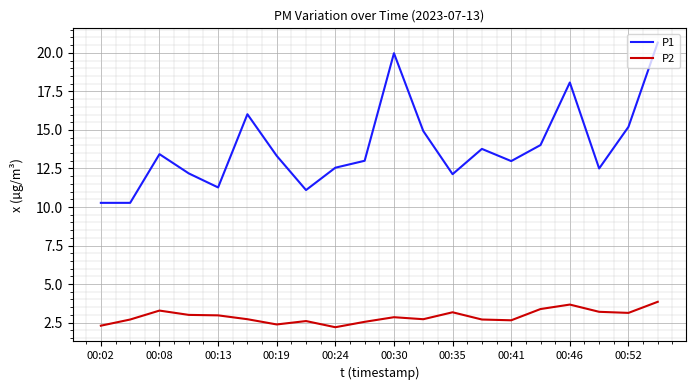

What is the highest value of the P1 series?

20.7